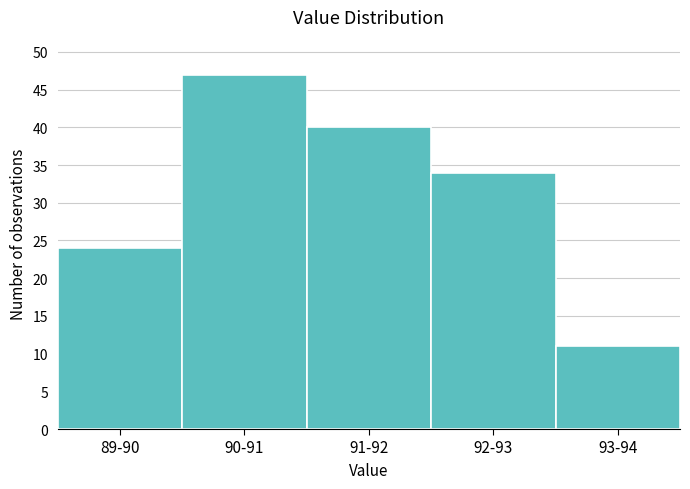

Reading left to right, transcribe all the data shown in this chart.

89-90=24	90-91=47	91-92=40	92-93=34	93-94=11